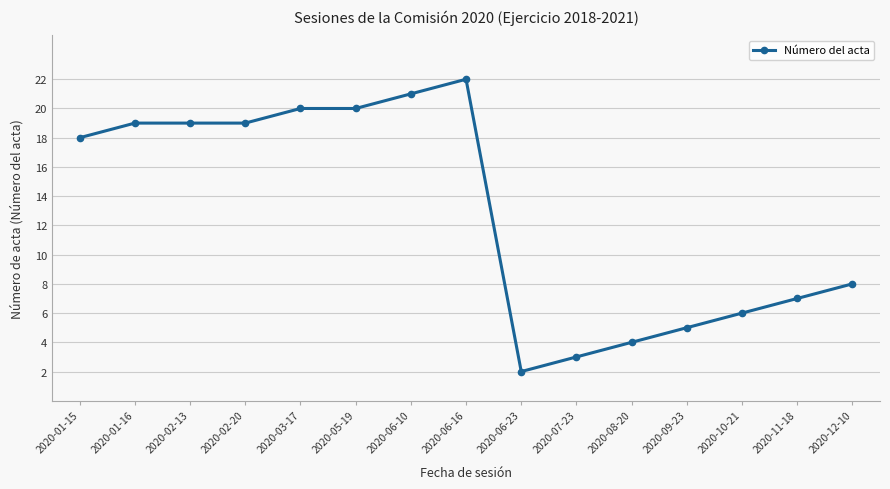

How many lines are shown in the chart?

1